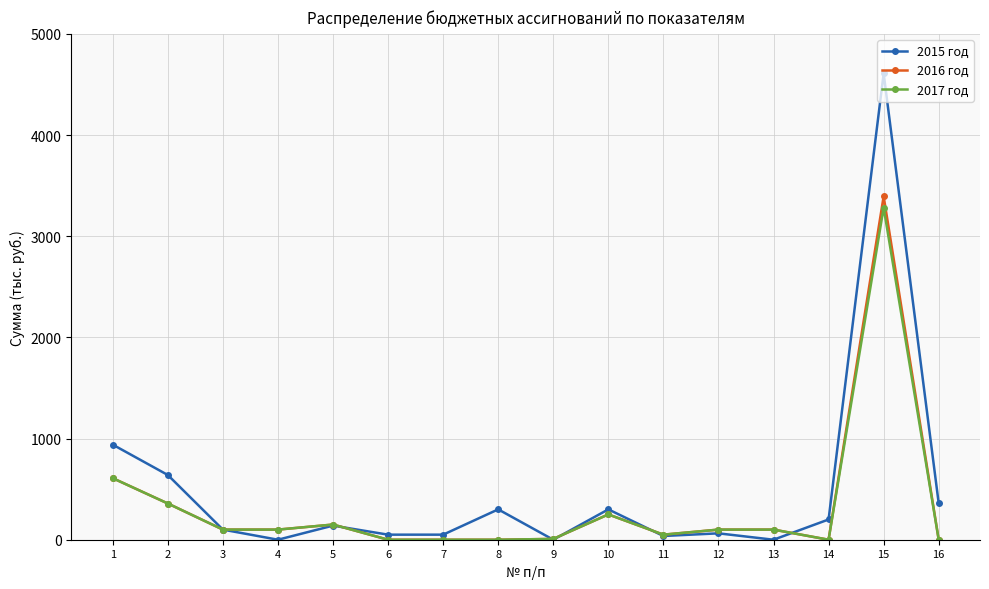

Does the chart have visible grid lines?

Yes